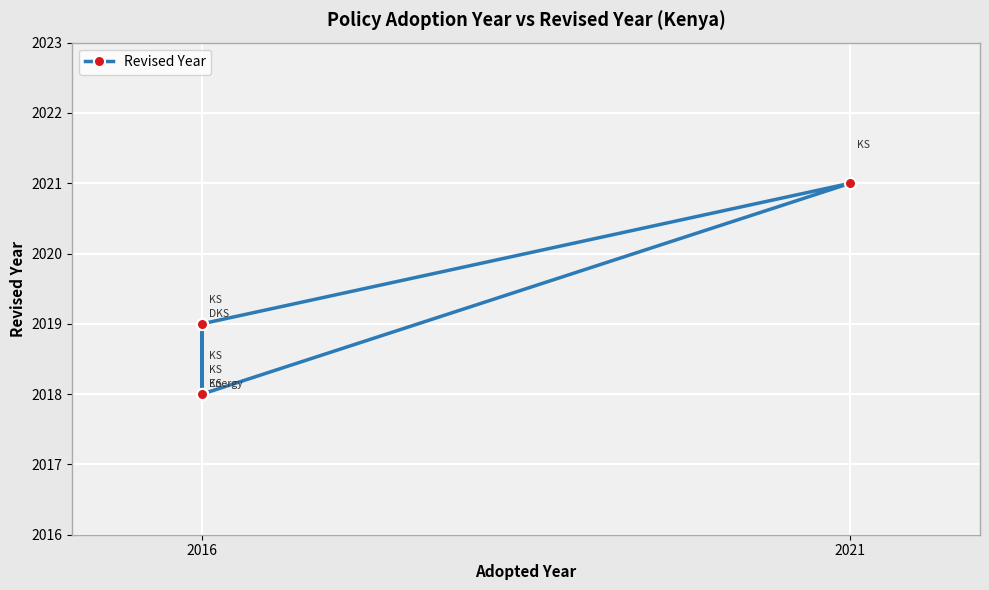

True or false: there are more than 2 points higher than both neighbors.

False